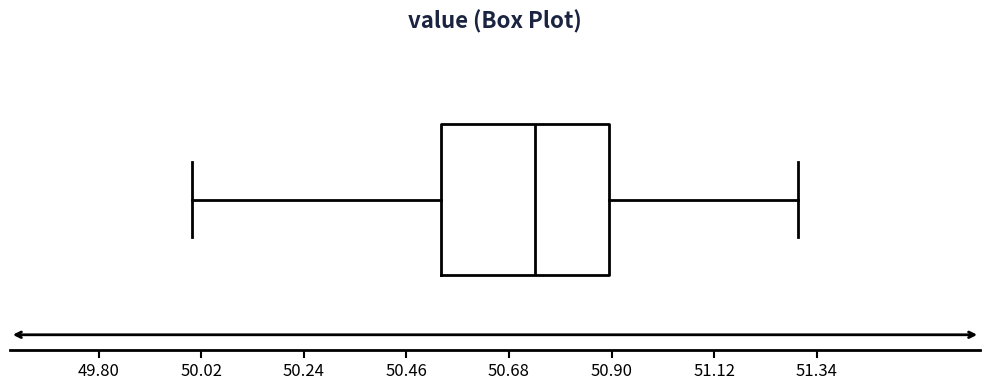

Read this box plot against the x-axis: the position of the median line, the range covered by the box, and the ends of both whiskers. The values are not printed on the chart, so give them approximately, as read against the axis.

median 50.75, box 50.55 to 50.90, whiskers 50.00 to 51.30